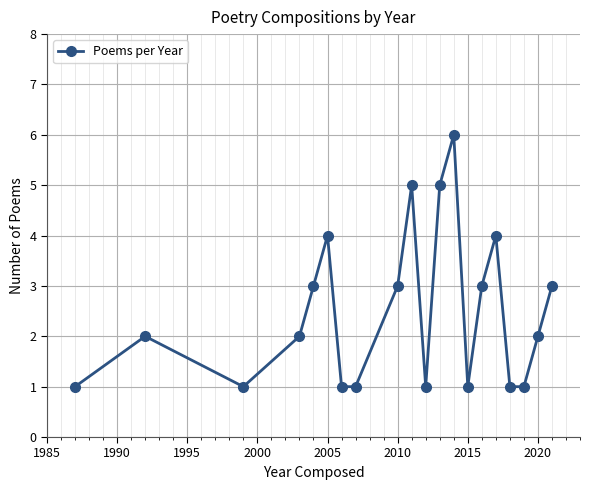

What is the difference between the maximum and minimum values?

5